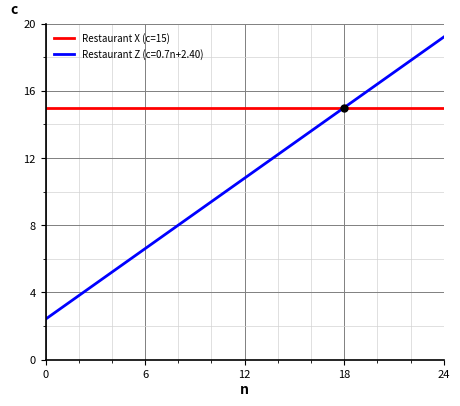

What is the minimum value shown in the chart?

2.4